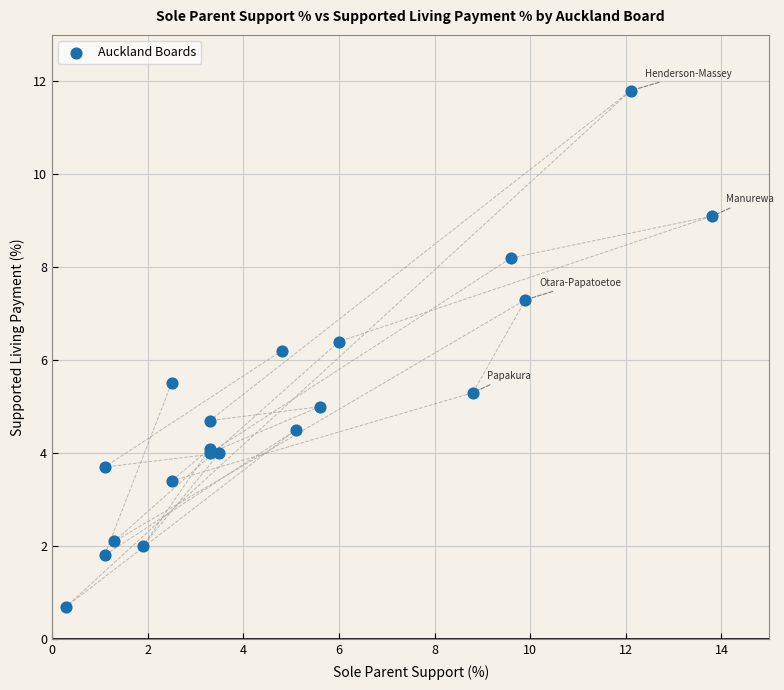

What Y value in the scatter plot is closest to 6?

6.2